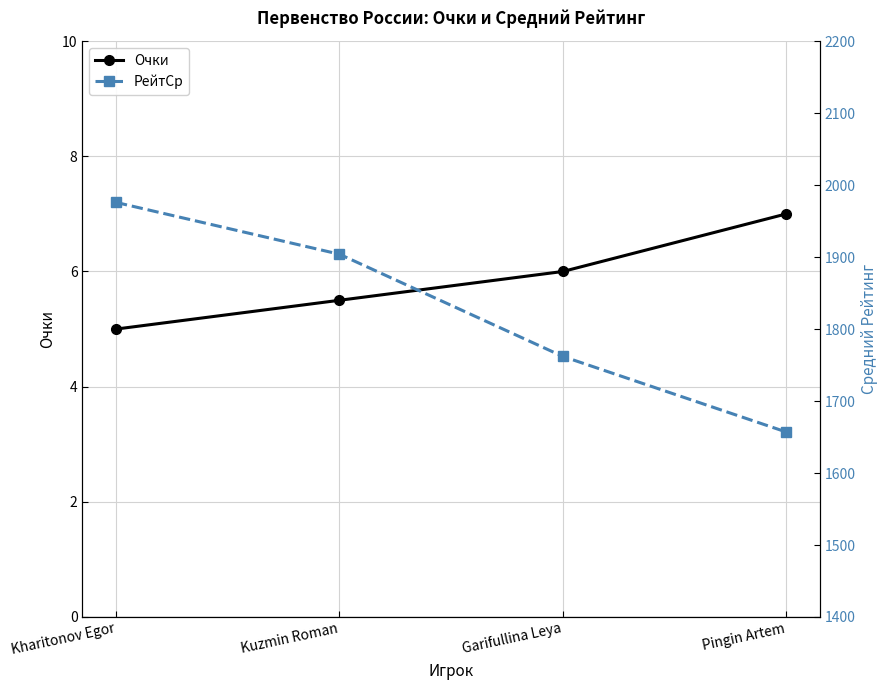

Is it true that РейтСр equals 1657.0 at Pingin Artem?

True